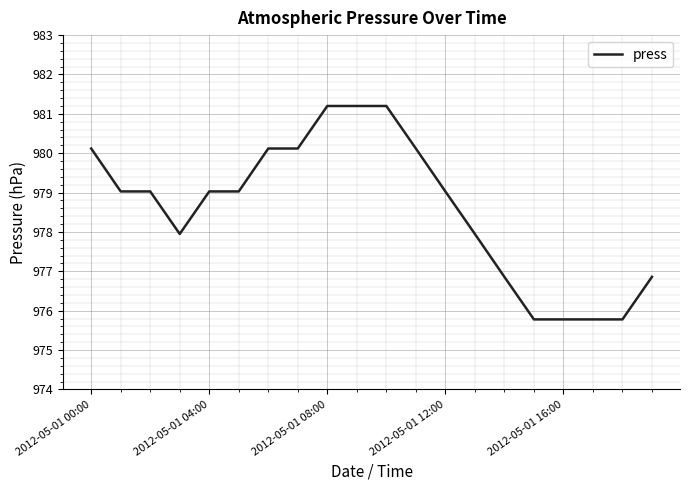

What is the difference between the maximum and minimum values?

5.4